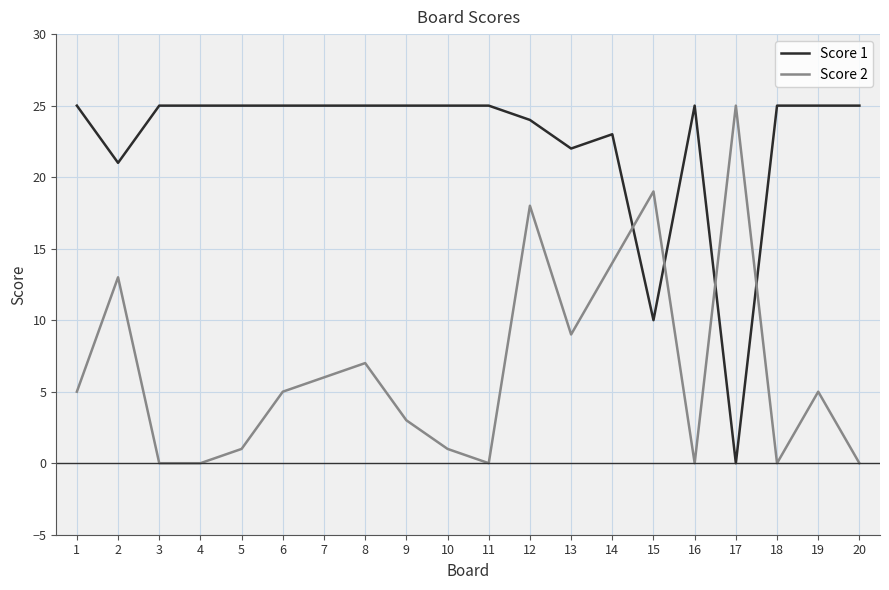

Reading left to right, extract all data points from this chart.

Score 1: 1=25	2=21	3=25	4=25	5=25	6=25	7=25	8=25	9=25	10=25	11=25	12=24	13=22	14=23	15=10	16=25	17=0	18=25	19=25	20=25
Score 2: 1=5	2=13	3=0	4=0	5=1	6=5	7=6	8=7	9=3	10=1	11=0	12=18	13=9	14=14	15=19	16=0	17=25	18=0	19=5	20=0